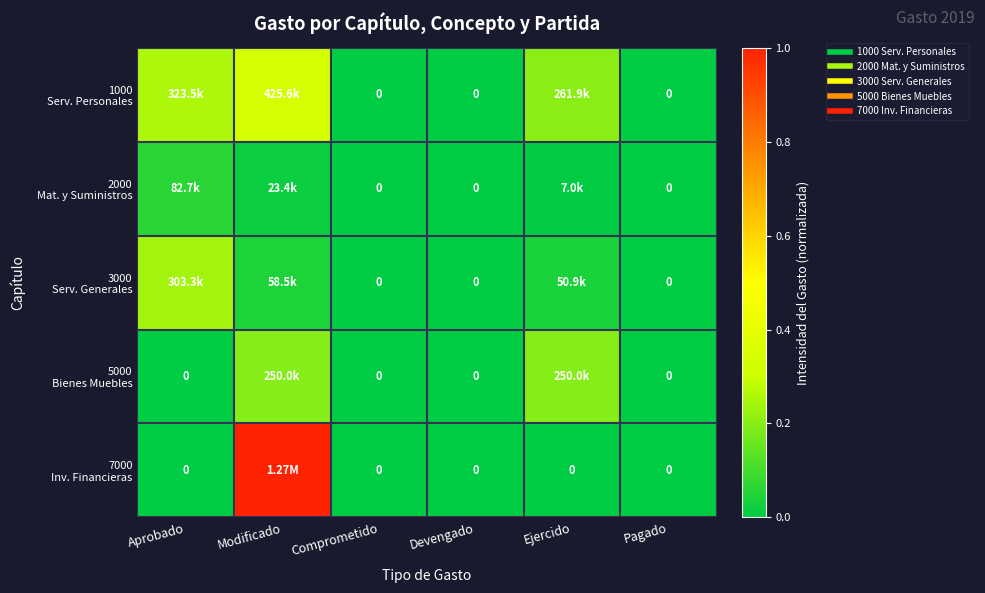

Which series has the widest spread of values?

7000 Inv. Financieras